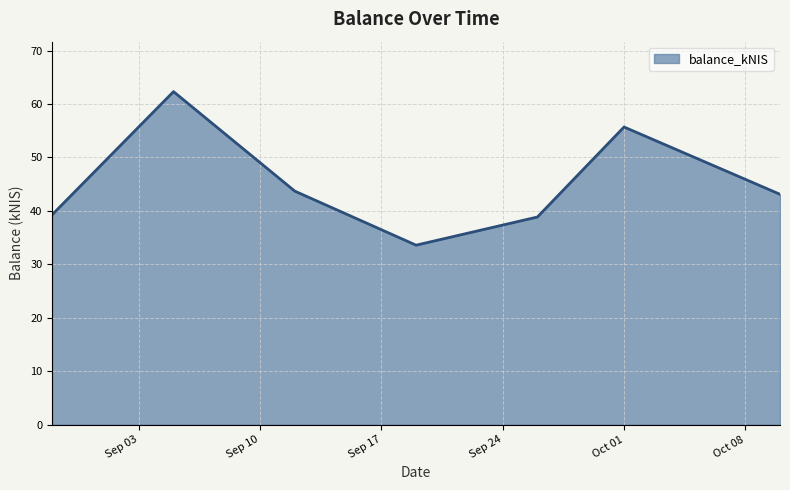

What is the minimum value shown in the chart?

33.6